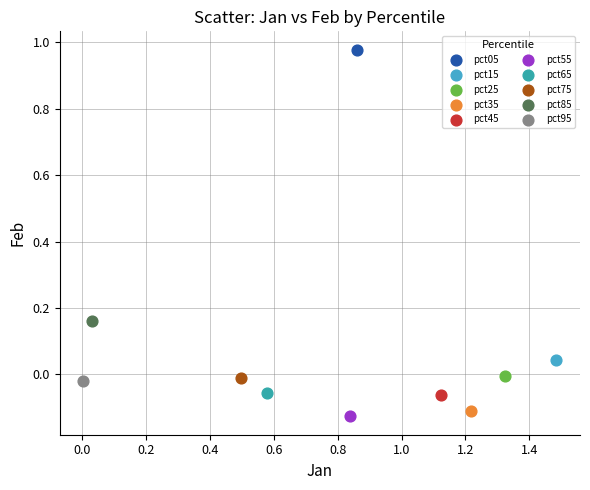

Which series reaches the maximum Y coordinate?

pct05